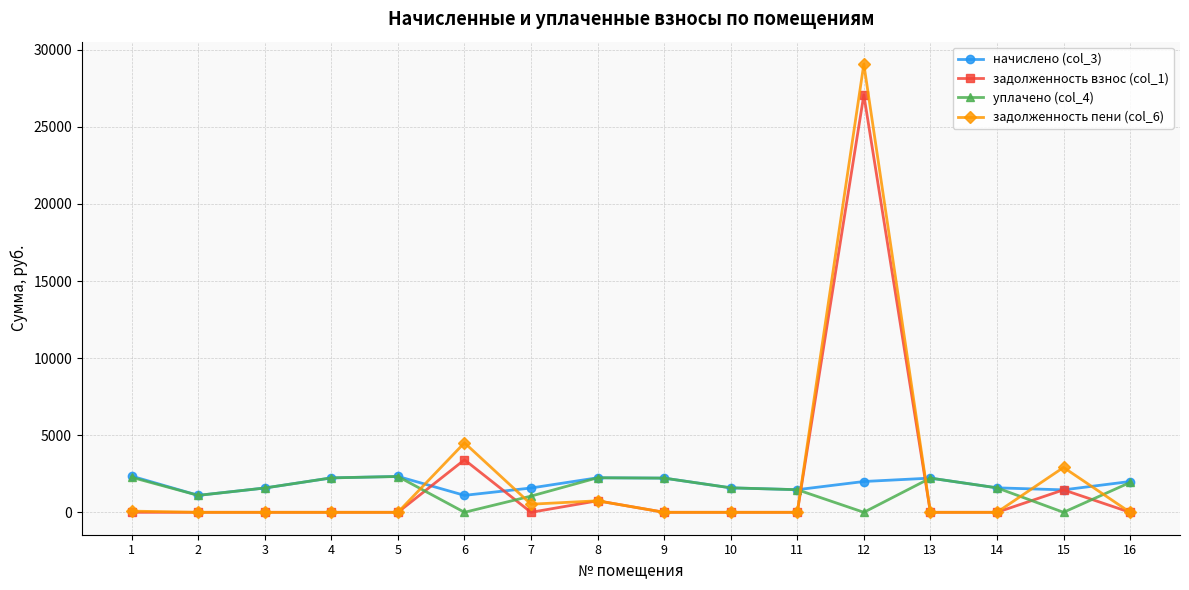

Does the chart display data point markers on the line(s)?

Yes